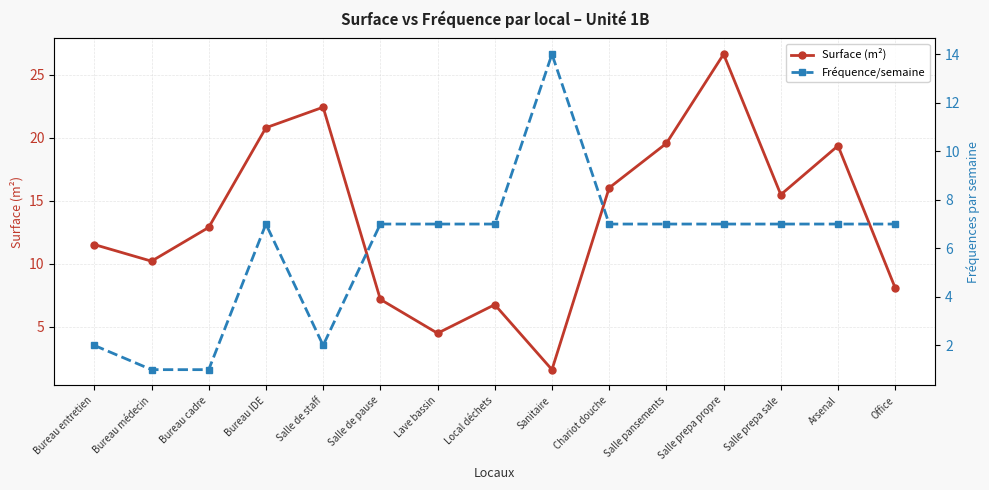

Where do Surface (m²) and Fréquence/semaine first cross each other?

Salle de pause and Lave bassin